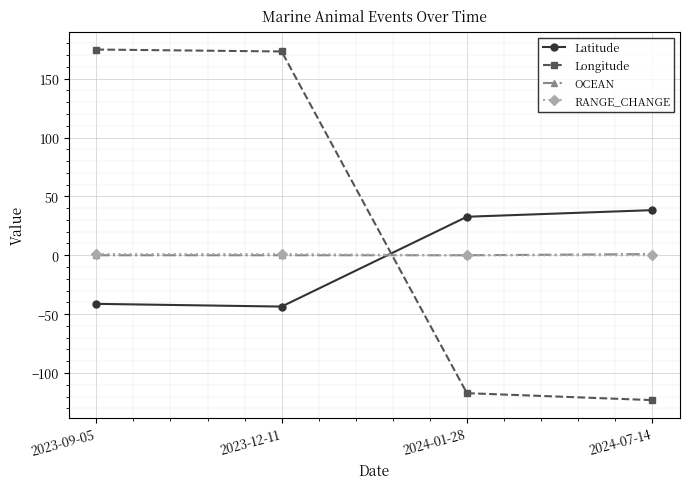

Which series has the largest total across all categories?

Longitude